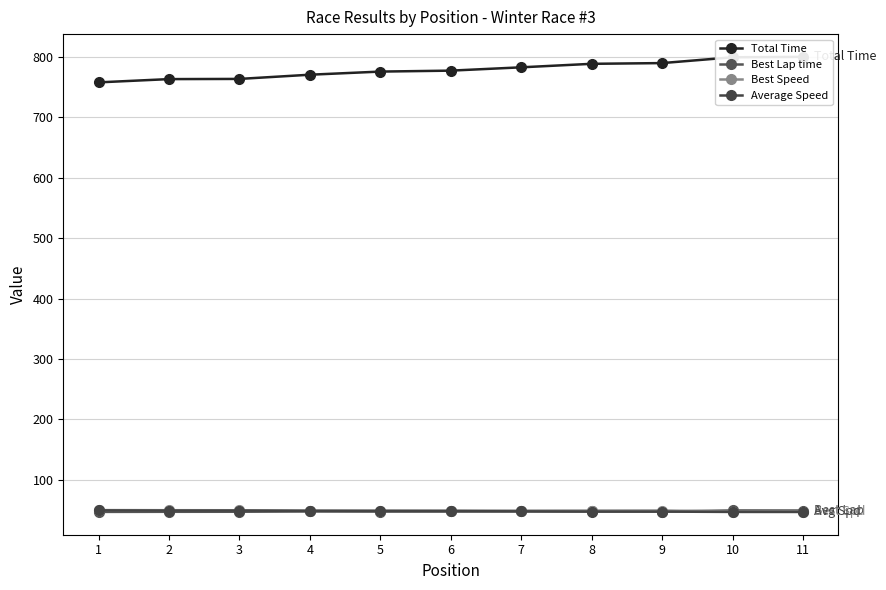

True or false: Total Time and Best Speed intersect in this chart.

False